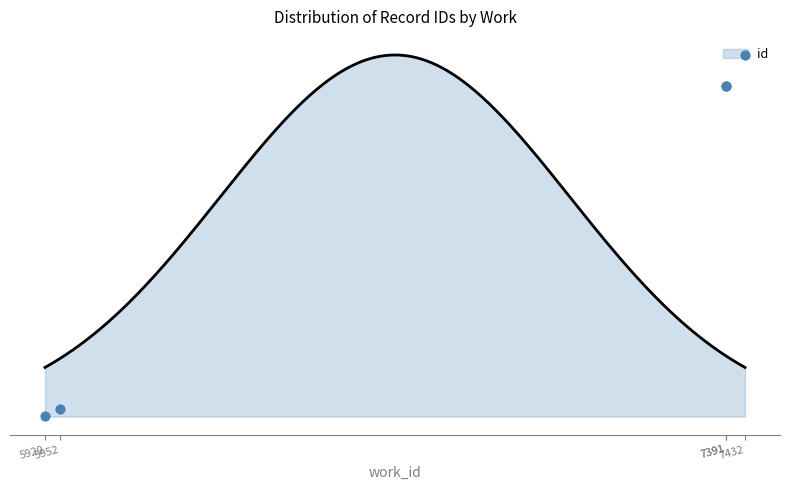

Approximately how many times larger is the value at 7391 compared to 5920?

1.3